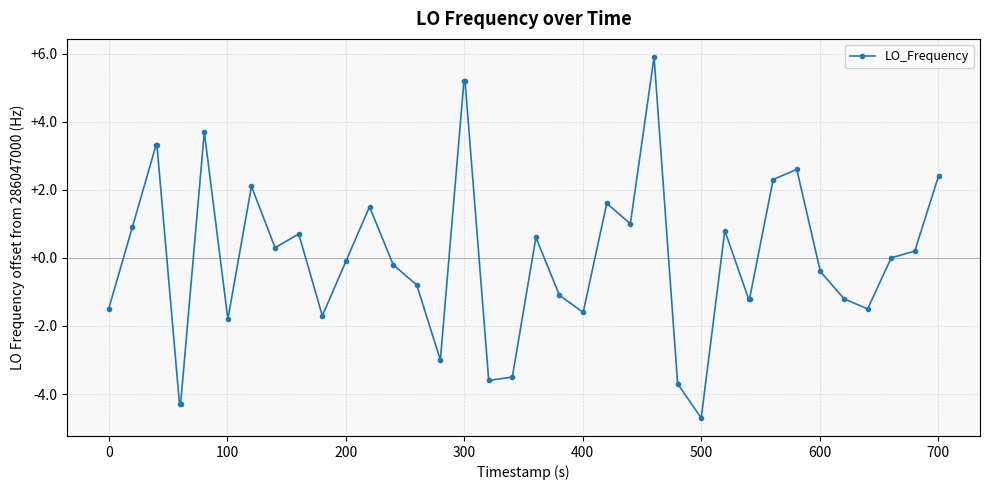

What is the value of the 27th point from the left?

5.9